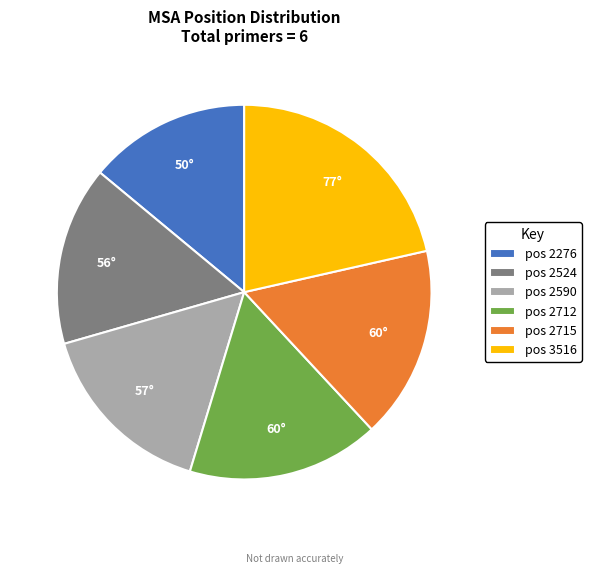

Which has a higher value, pos 2590 or pos 3516?

pos 3516